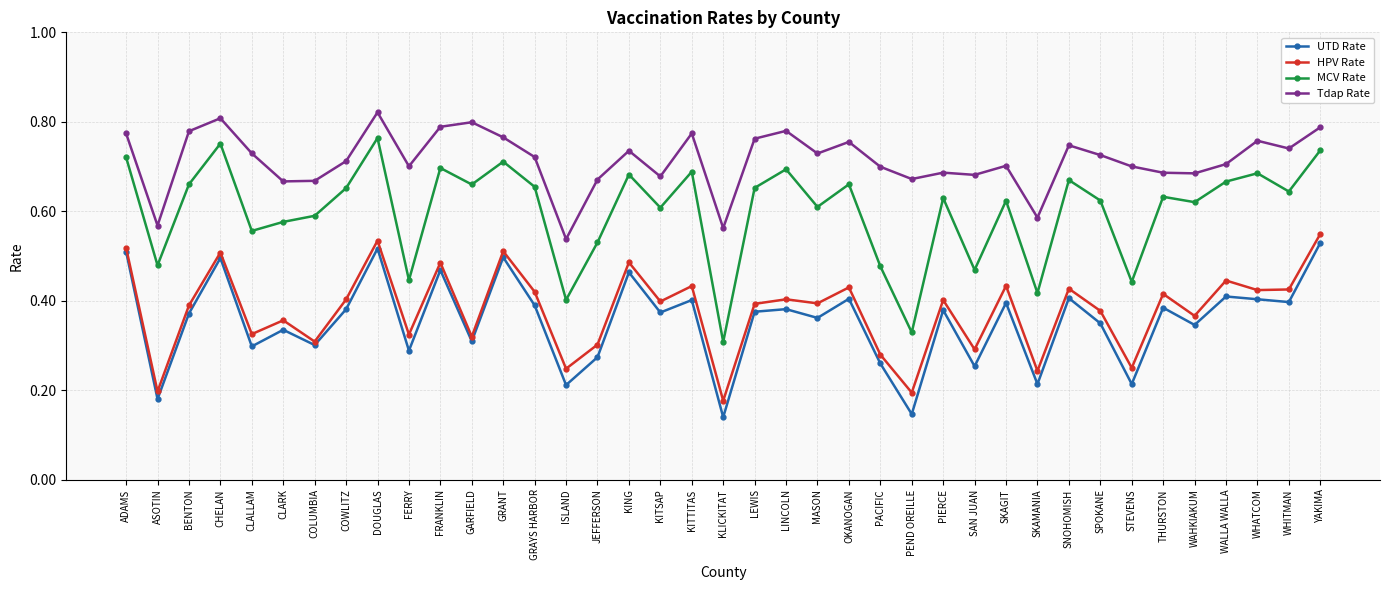

The value of MCV Rate at COLUMBIA is 0.6. True or false?

True